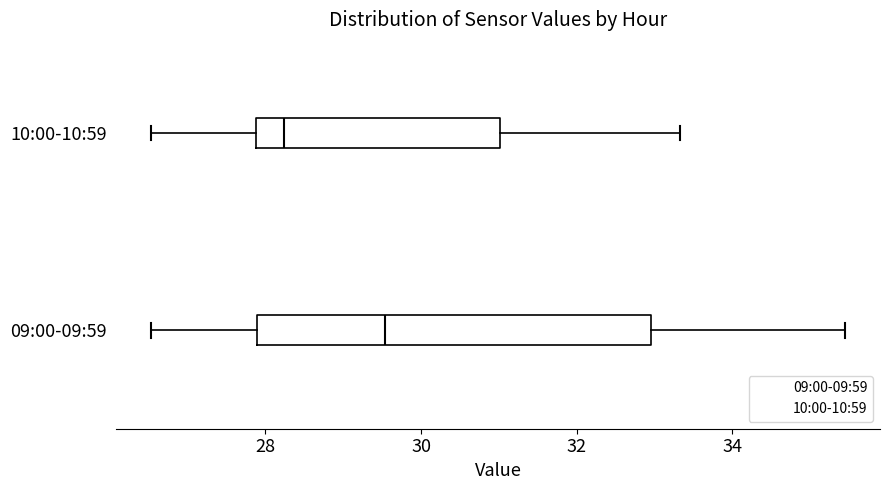

Where does the median line of the box for 10:00-10:59 sit on the x-axis? The values are not printed on the chart, so give them approximately, as read against the axis.

28.2